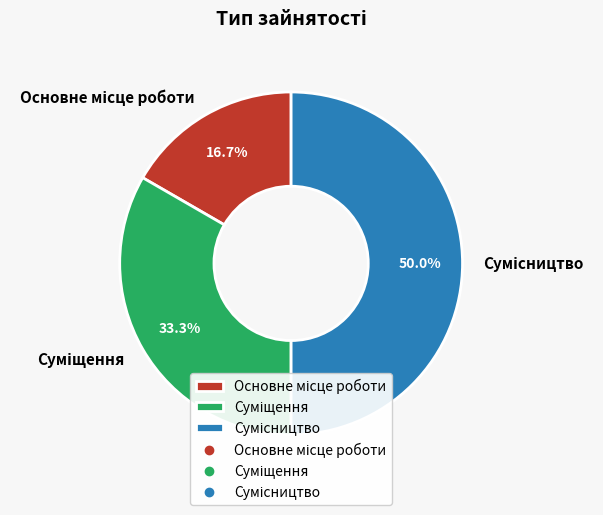

Count the number of slices in the pie.

3